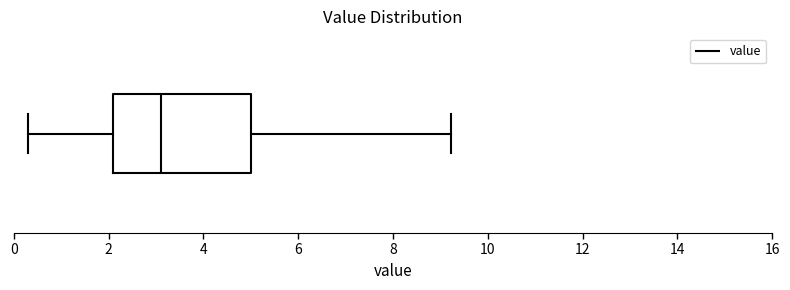

Read this box plot against the x-axis: the position of the median line, the range covered by the box, and the ends of both whiskers. The values are not printed on the chart, so give them approximately, as read against the axis.

median 3.2, box 2.2 to 5.0, whiskers 0.4 to 9.2